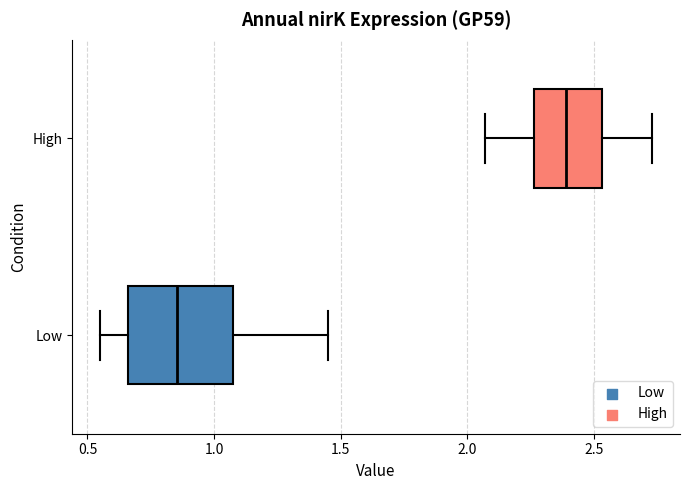

Comparing the boxes themselves (not the whiskers), which one is the widest?

Low